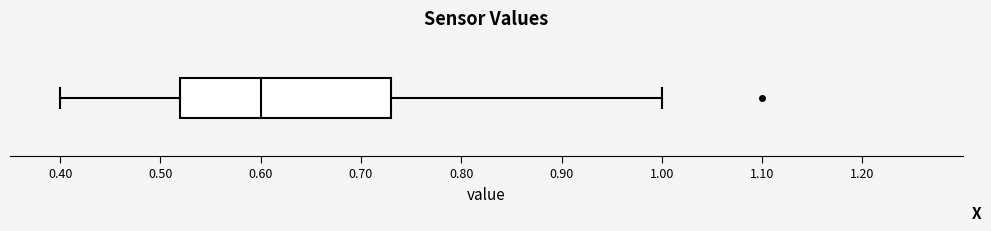

Transcribe this box plot: give where the median line is, the range the box spans, and where the two whiskers end, as read against the x-axis. The values are not printed on the chart, so give them approximately, as read against the axis.

median 0.60, box 0.52 to 0.73, whiskers 0.40 to 1.00